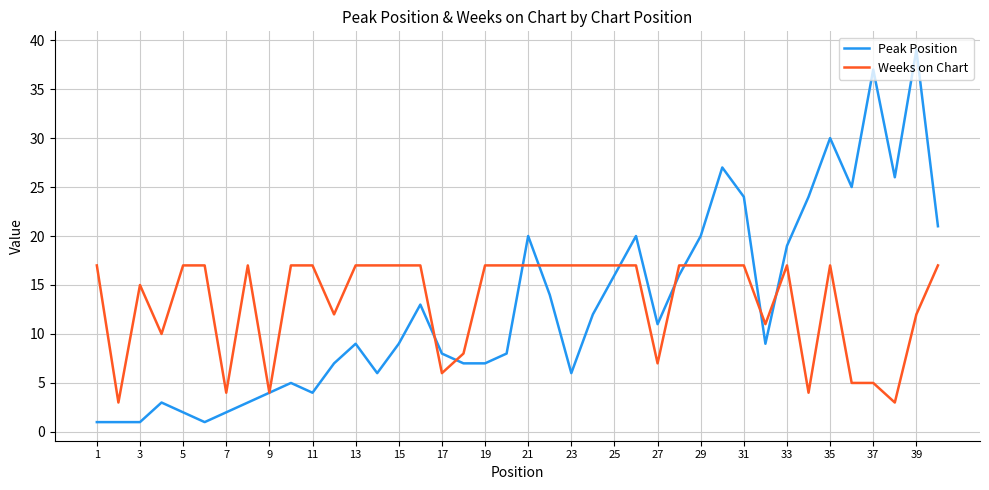

What is the sum of all Peak Position values?

517